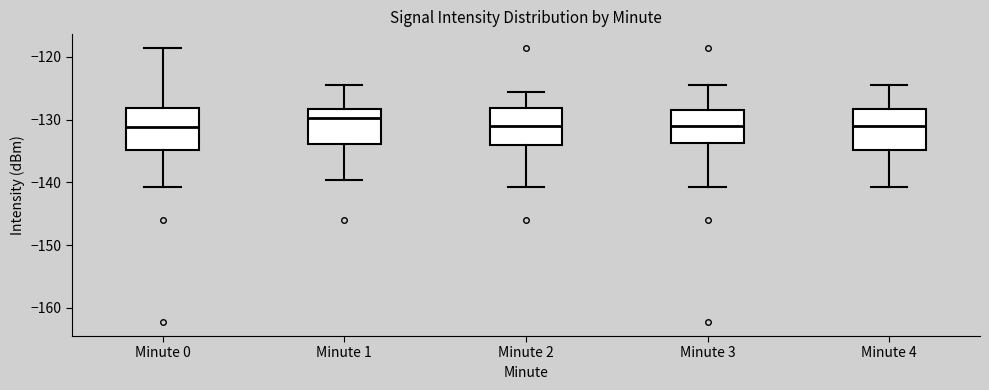

Where does the lower whisker of the box for Minute 3 end on the y-axis? The values are not printed on the chart, so give them approximately, as read against the axis.

-141